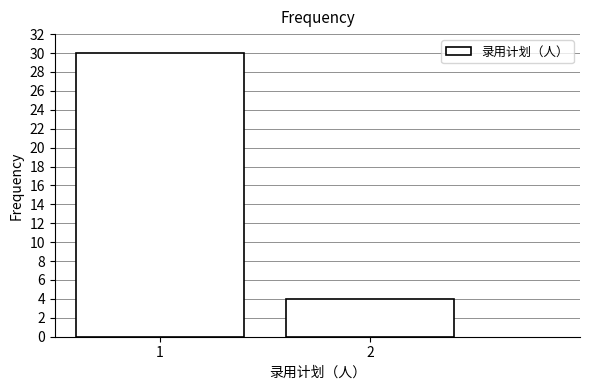

Reading right to left, list all the values displayed in this chart.

2=4	1=30